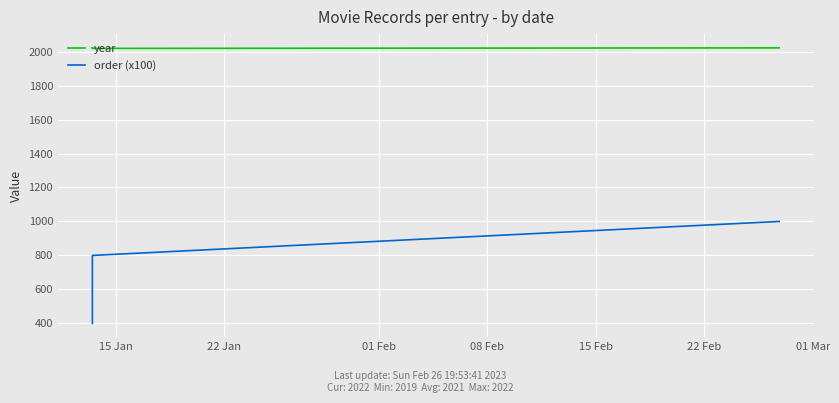

Which series has the largest total across all categories?

year